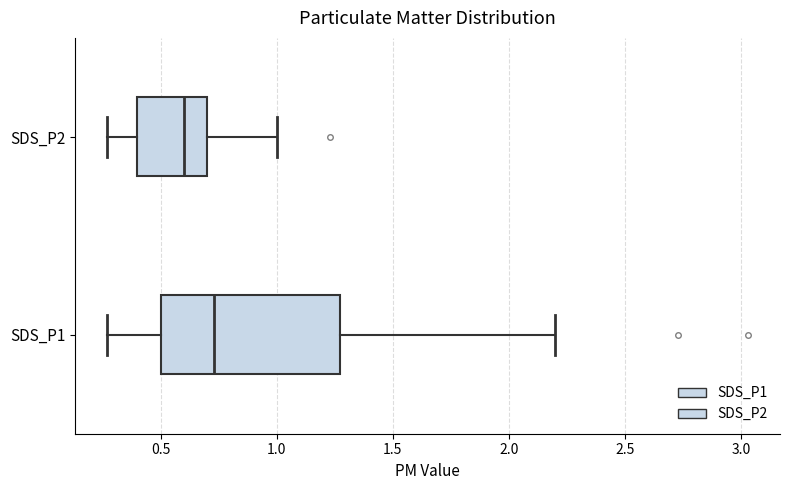

Where is the right edge of the box for SDS_P1 on the x-axis? The values are not printed on the chart, so give them approximately, as read against the axis.

1.25